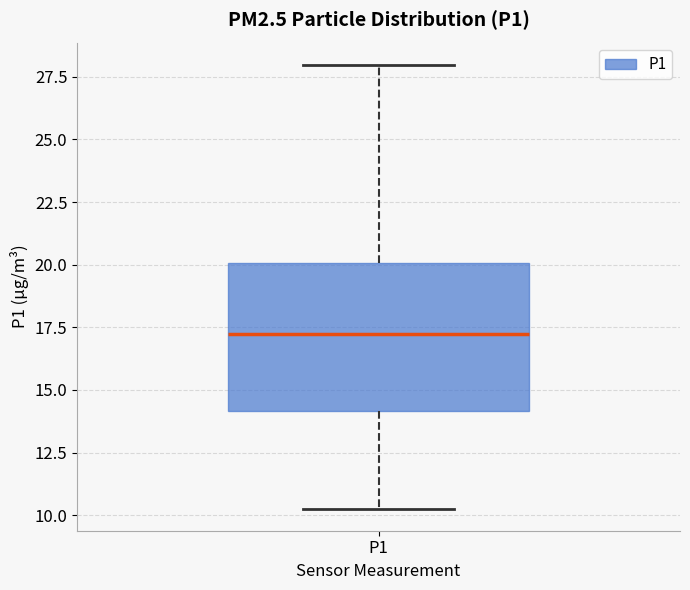

Transcribe this box plot: give where the median line is, the range the box spans, and where the two whiskers end, as read against the y-axis. The values are not printed on the chart, so give them approximately, as read against the axis.

median 17.0, box 14.0 to 20.0, whiskers 10.5 to 28.0